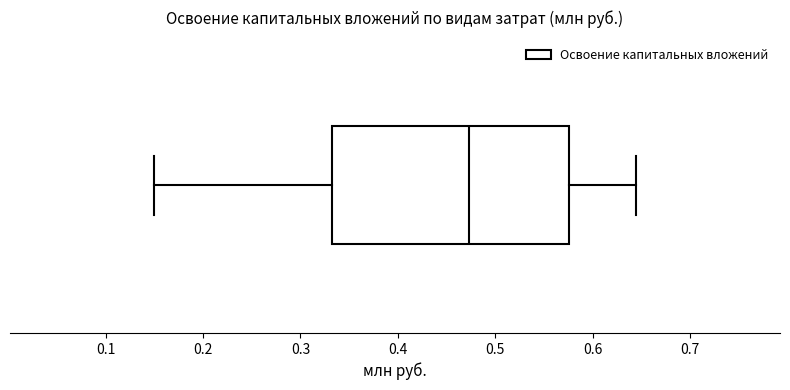

Transcribe this box plot: give where the median line is, the range the box spans, and where the two whiskers end, as read against the x-axis. The values are not printed on the chart, so give them approximately, as read against the axis.

median 0.47, box 0.33 to 0.58, whiskers 0.15 to 0.64